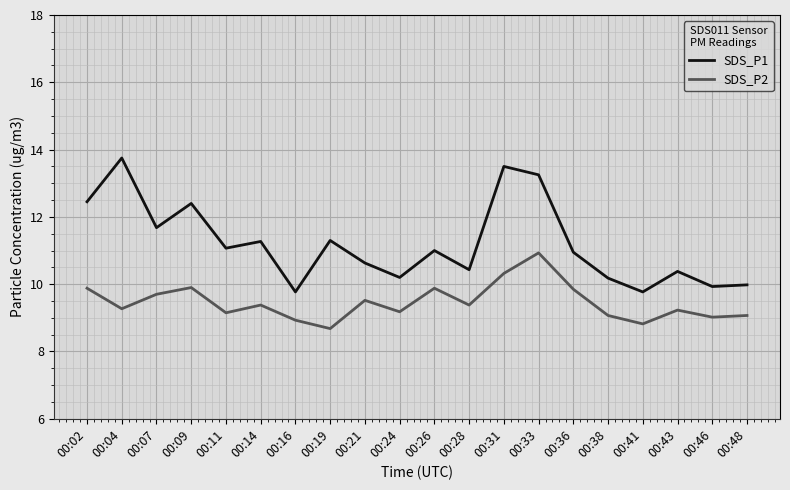

How many values in the SDS_P1 series are below 11?

10